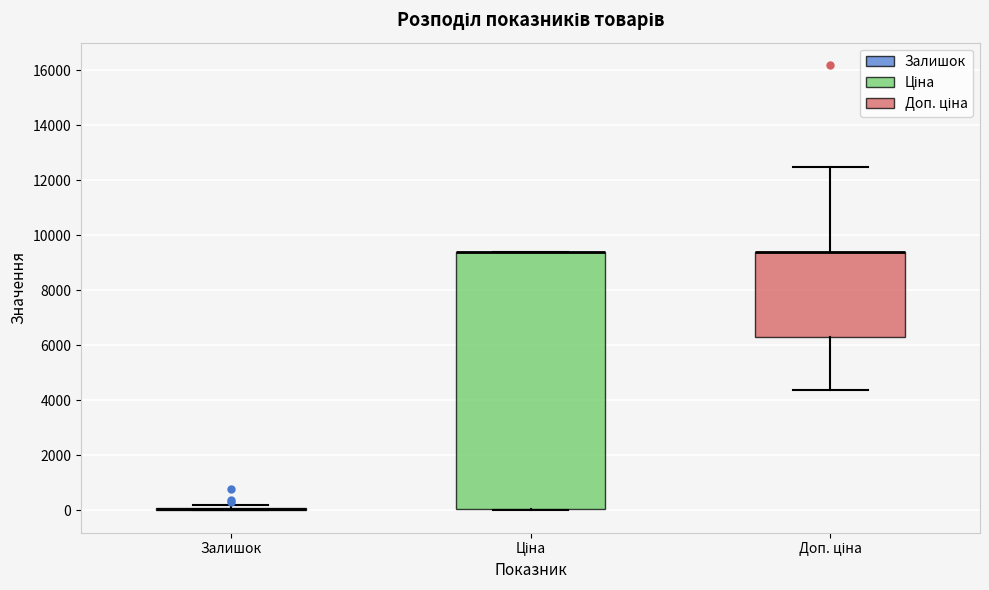

Reading left to right, read every box against the y-axis: the position of its median line, the range the box covers, and the ends of its whiskers. The values are not printed on the chart, so give them approximately, as read against the axis.

Залишок: box collapsed to a line at 0, whiskers 0 to 200
Ціна: median 9400 (drawn on the box's upper edge), box 0 to 9400, whiskers 0 to 9400
Доп. ціна: median 9400 (drawn on the box's upper edge), box 6400 to 9400, whiskers 4400 to 12400